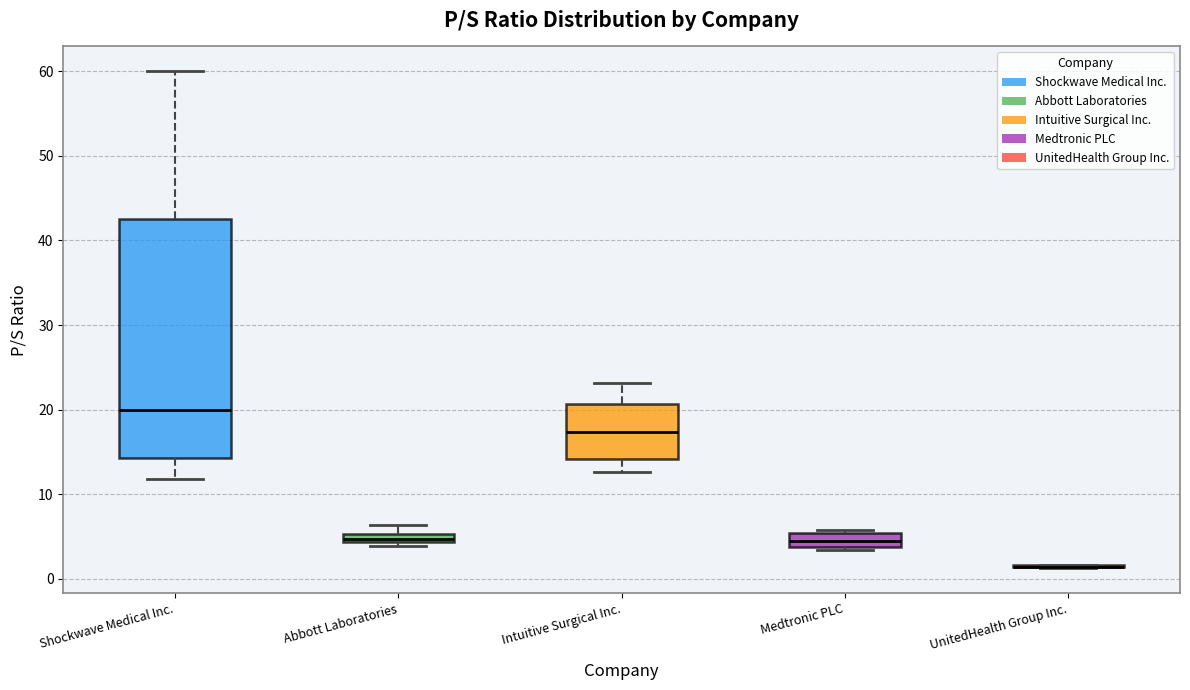

Comparing the boxes themselves (not the whiskers), which one is the tallest?

Shockwave Medical Inc.